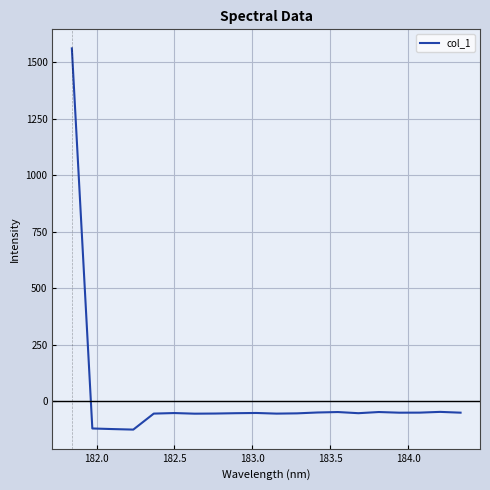

Count the number of categories in the chart.

20